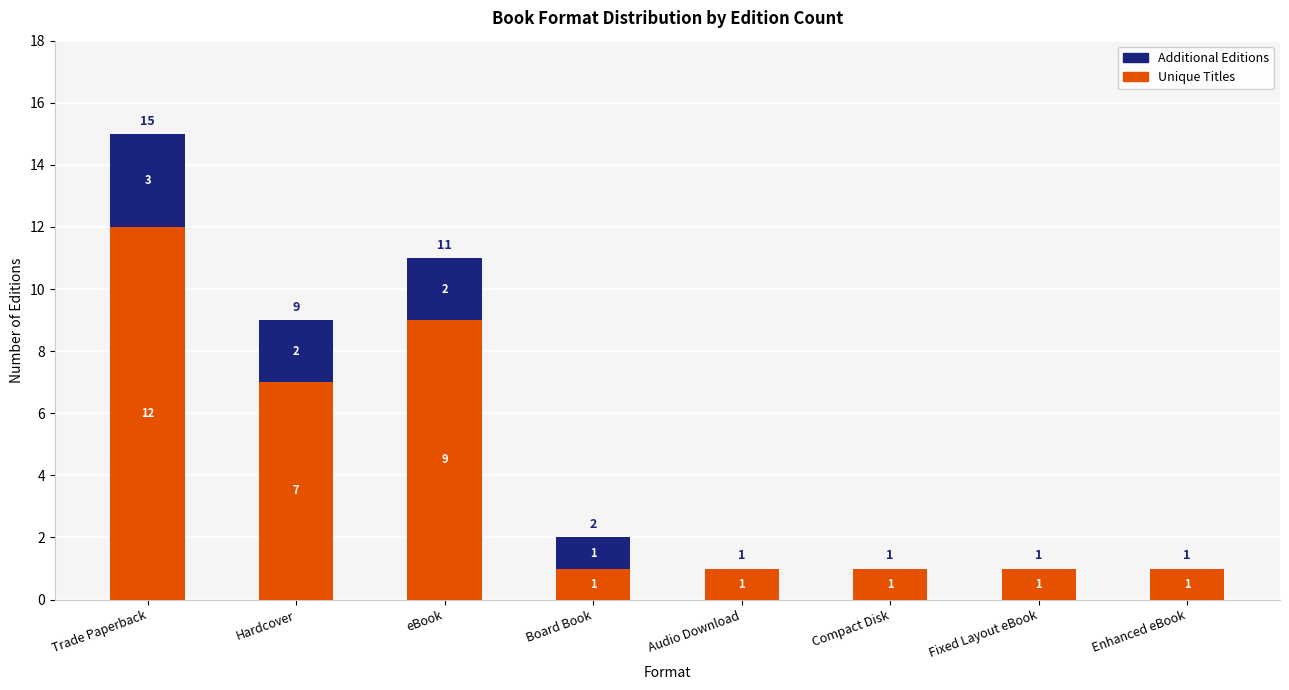

Reading left to right, list the values for the Unique Titles series.

Trade Paperback=12	Hardcover=7	eBook=9	Board Book=1	Audio Download=1	Compact Disk=1	Fixed Layout eBook=1	Enhanced eBook=1